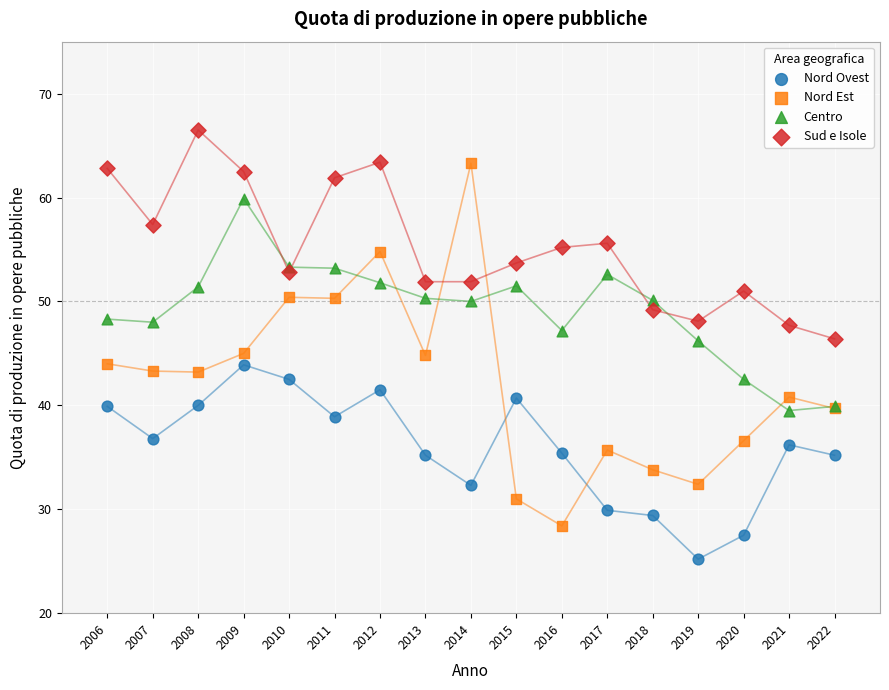

Which series reaches the maximum Y coordinate?

Sud e Isole